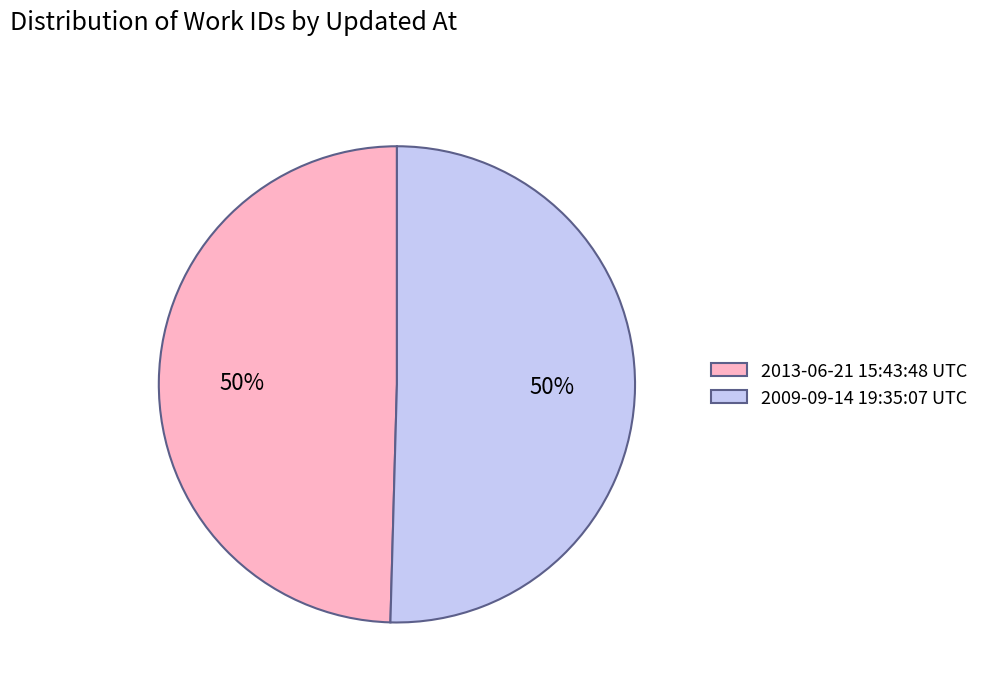

To the nearest percent, what is the combined percentage of 2009-09-14 19:35:07 UTC and 2013-06-21 15:43:48 UTC?

100%